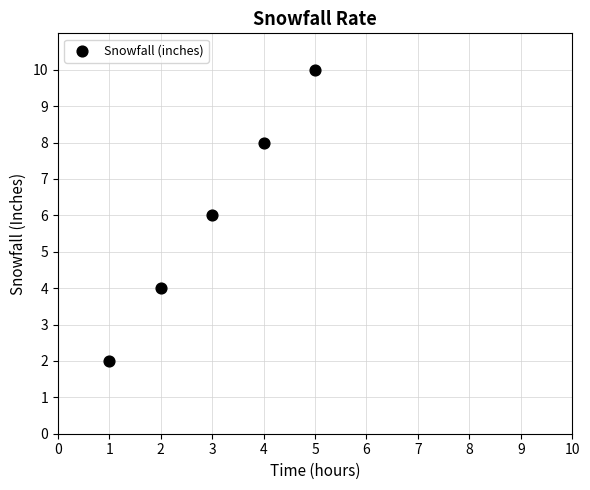

What is the range of Y values (max minus min)?

8